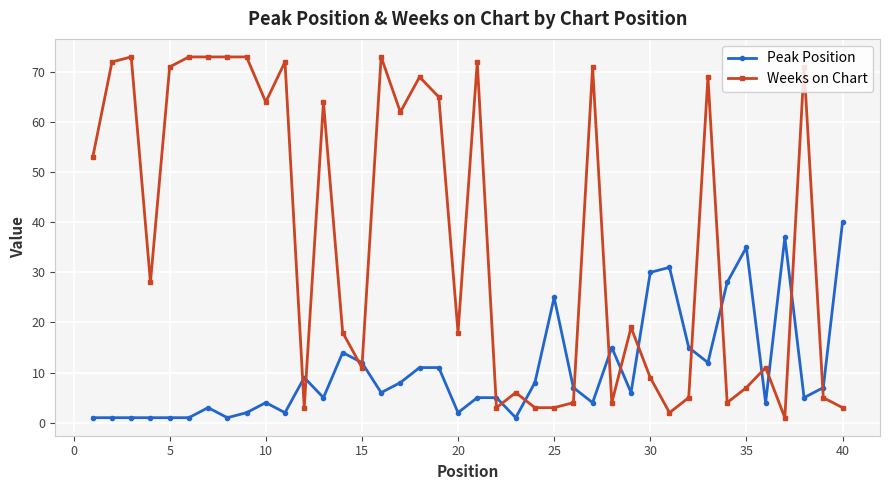

Reading left to right, transcribe all the data shown in this chart.

Peak Position: 1	1	1	1	1	1	3	1	2	4	2	9	5	14	12	6	8	11	11	2	5	5	1	8	25	7	4	15	6	30	31	15	12	28	35	4	37	5	7	40
Weeks on Chart: 53	72	73	28	71	73	73	73	73	64	72	3	64	18	11	73	62	69	65	18	72	3	6	3	3	4	71	4	19	9	2	5	69	4	7	11	1	71	5	3